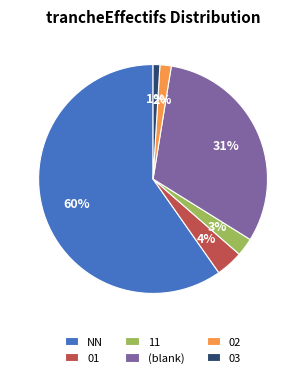

How many slices are in this pie chart?

6